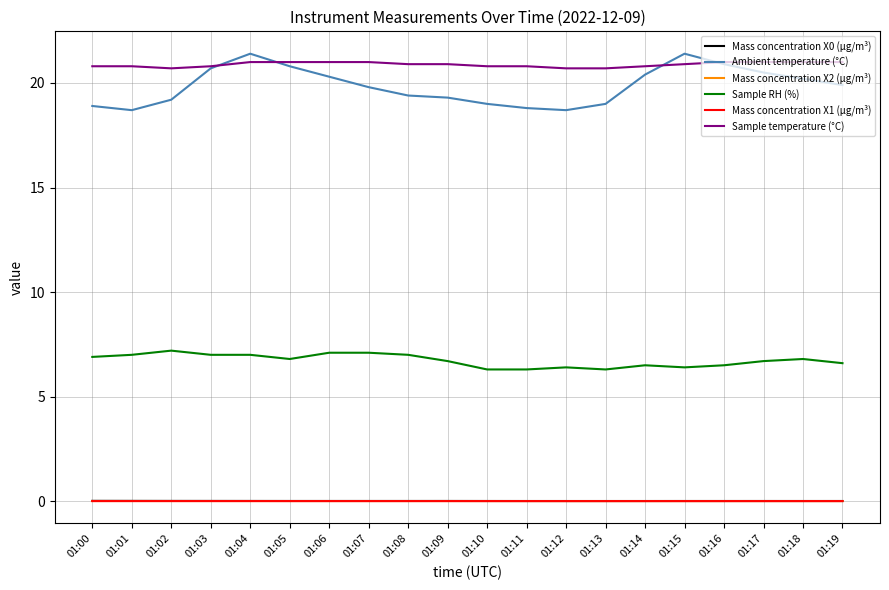

How many lines are shown in the chart?

6